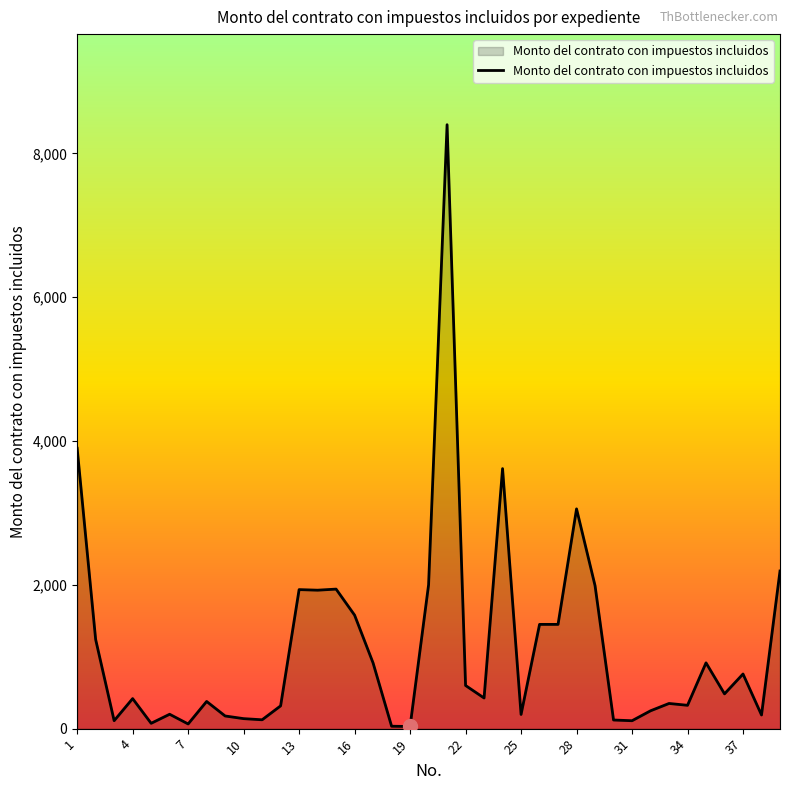

What is the difference between the maximum and minimum values?

8370.2